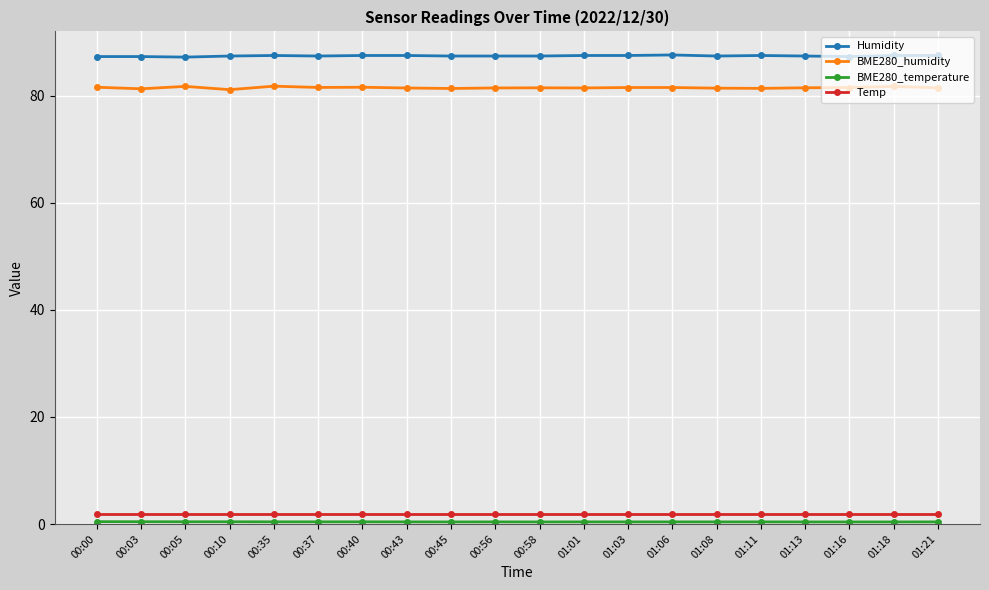

Is it true that Humidity equals 87.4 at 01:13?

True